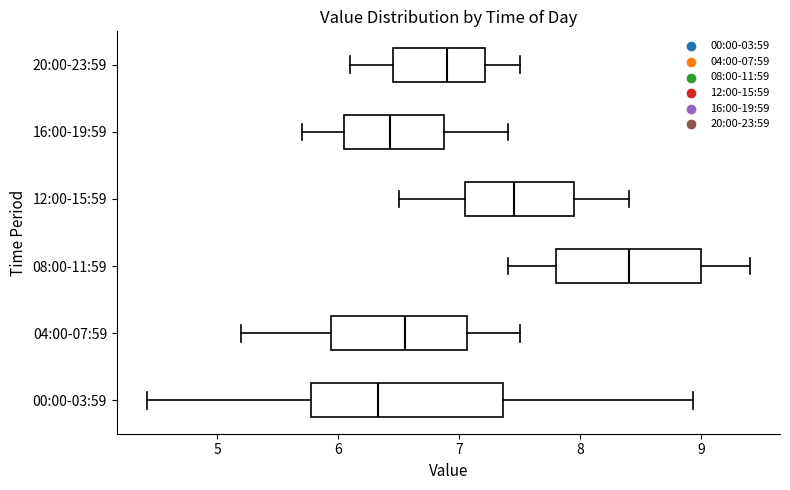

Reading bottom to top, read every box against the x-axis: the position of its median line, the range the box covers, and the ends of its whiskers. The values are not printed on the chart, so give them approximately, as read against the axis.

00:00-03:59: median 6.3, box 5.8 to 7.4, whiskers 4.4 to 8.9
04:00-07:59: median 6.6, box 5.9 to 7.1, whiskers 5.2 to 7.5
08:00-11:59: median 8.4, box 7.8 to 9.0, whiskers 7.4 to 9.4
12:00-15:59: median 7.5, box 7.1 to 8.0, whiskers 6.5 to 8.4
16:00-19:59: median 6.4, box 6.1 to 6.9, whiskers 5.7 to 7.4
20:00-23:59: median 6.9, box 6.5 to 7.2, whiskers 6.1 to 7.5